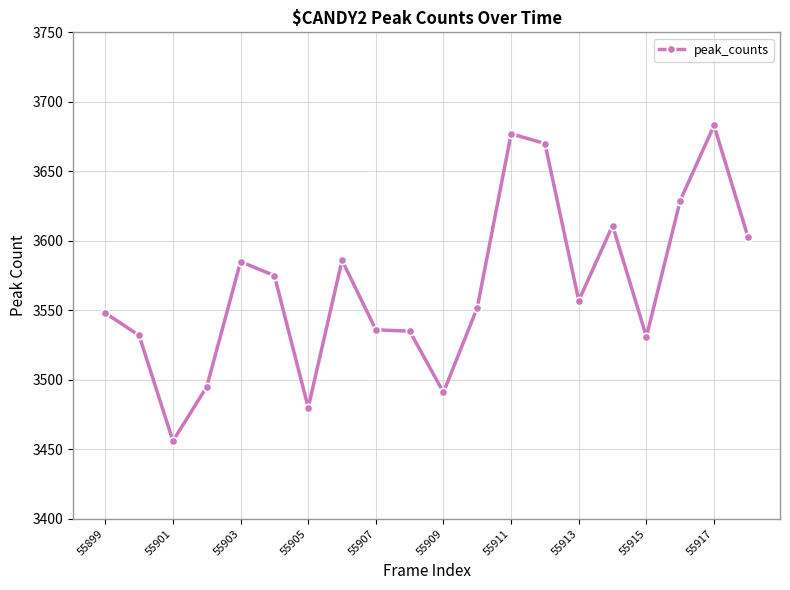

True or false: the data has more than 2 interior local peaks.

True